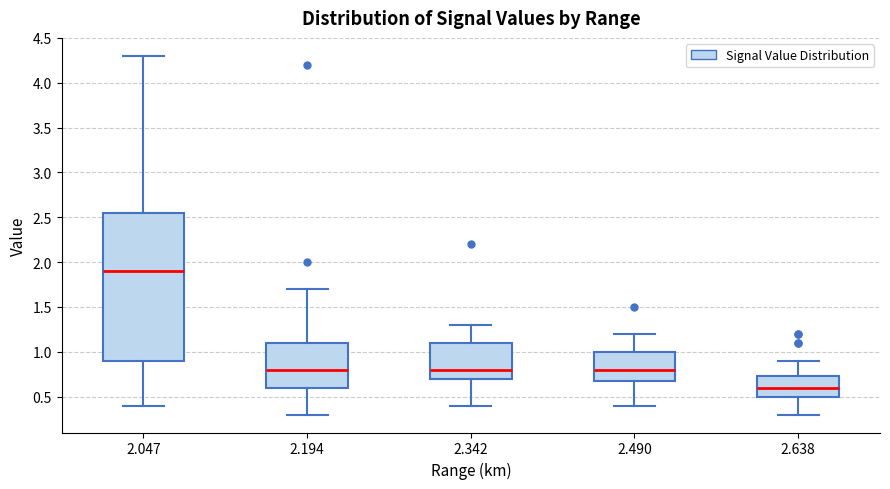

Where does the upper whisker of the box at x = 2.047 end on the y-axis? The values are not printed on the chart, so give them approximately, as read against the axis.

4.30